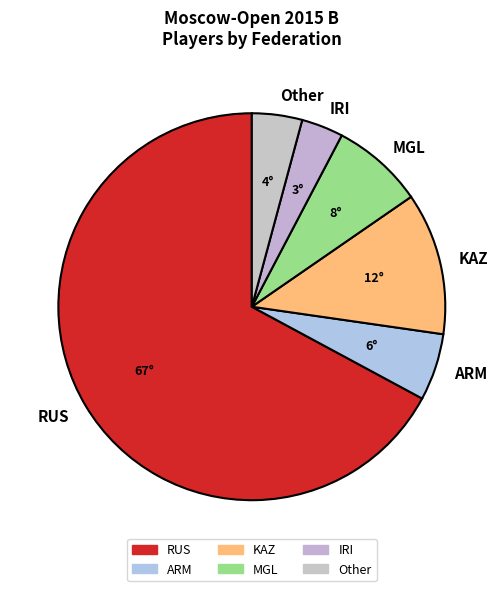

Is there any slice that represents more than half of the pie?

Yes